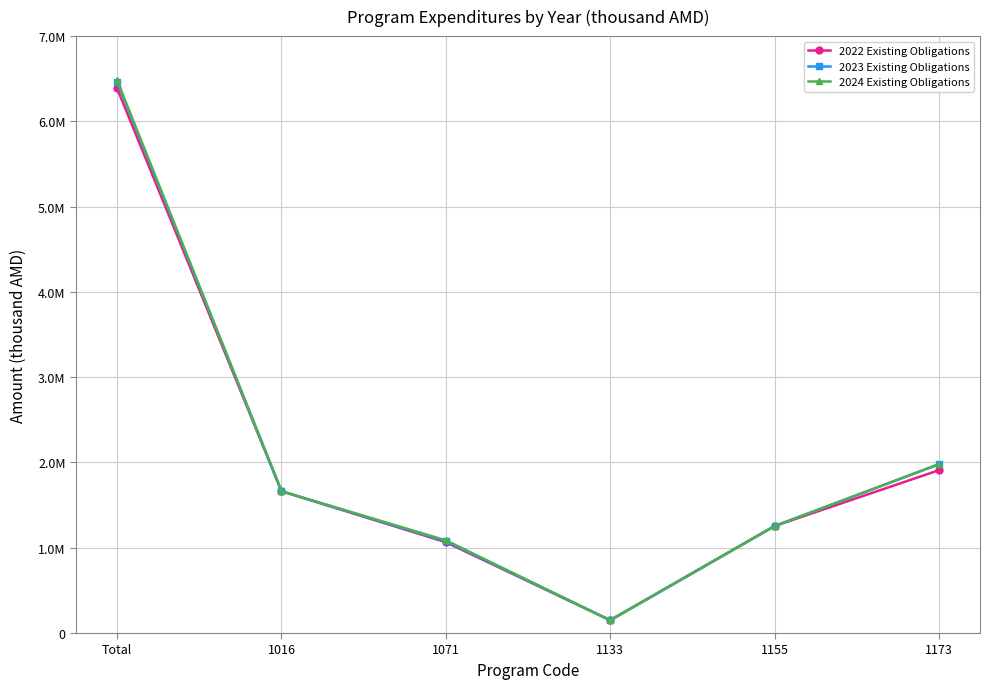

Which series has the largest range (max minus min)?

2024 Existing Obligations